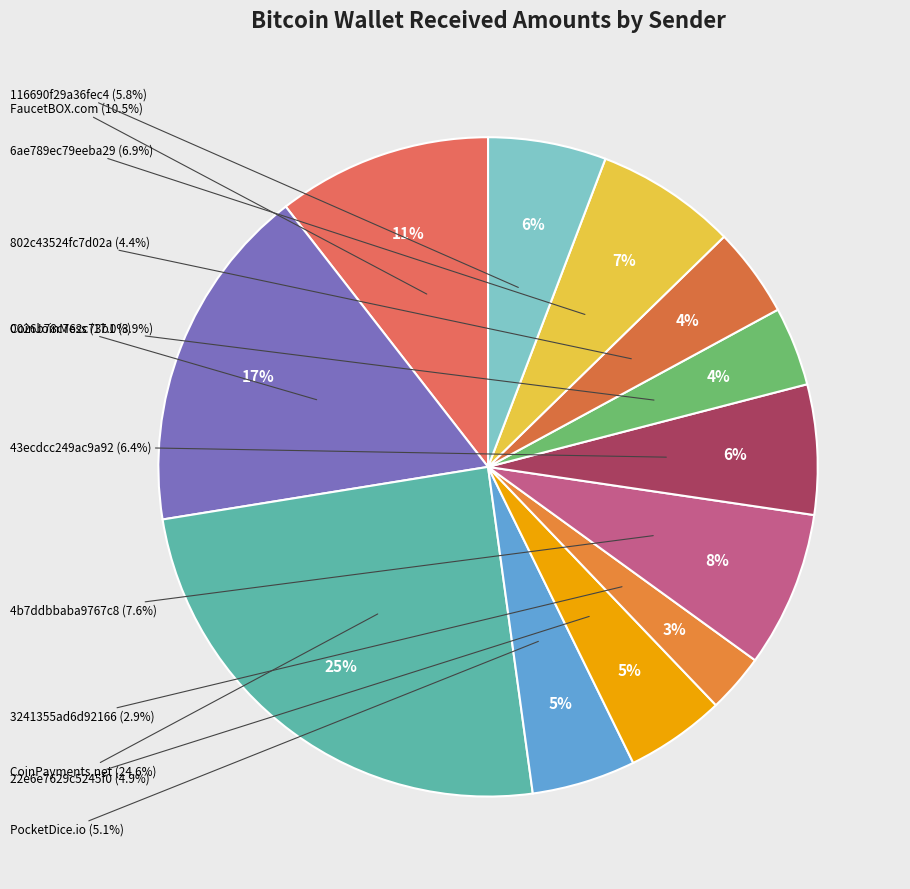

To the nearest percent, what is the difference between the largest and smallest slice percentages?

22%